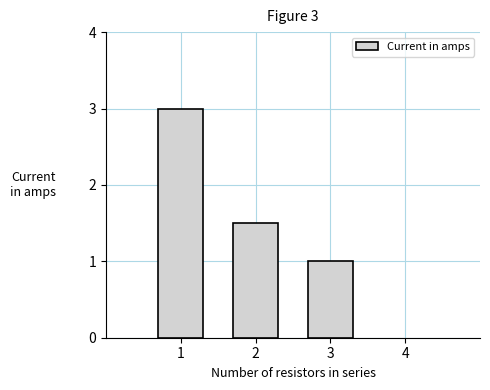

Reading right to left, what are all the values shown in this chart?

1.0	1.5	3.0